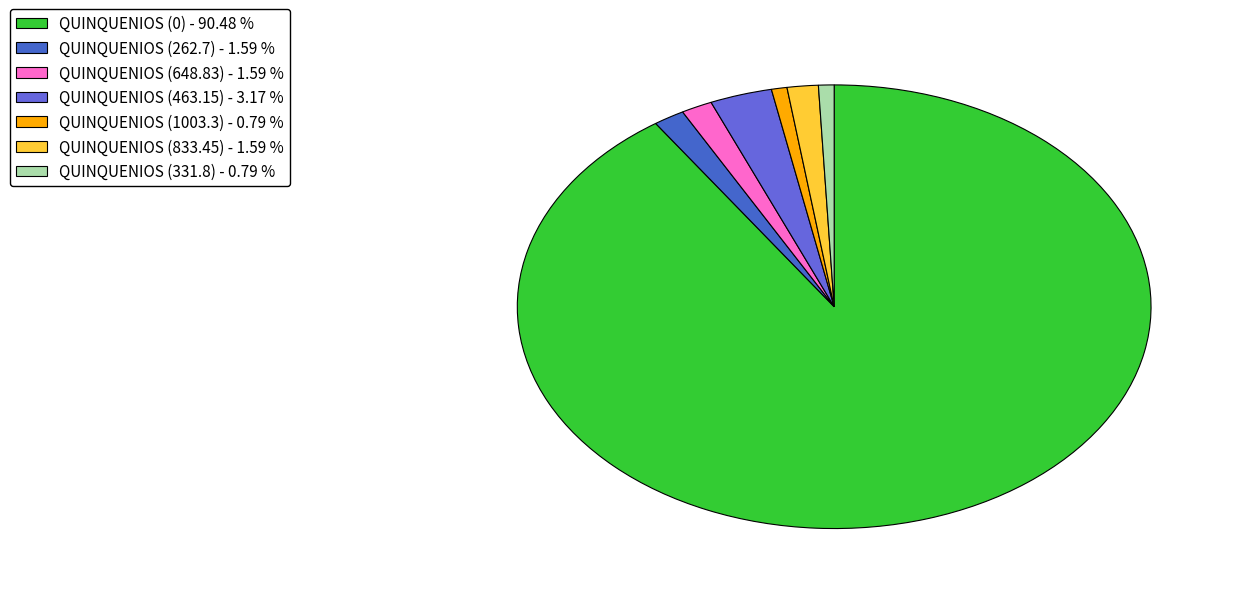

What percentage is NOT represented by QUINQUENIOS (262.7)?

98.4%